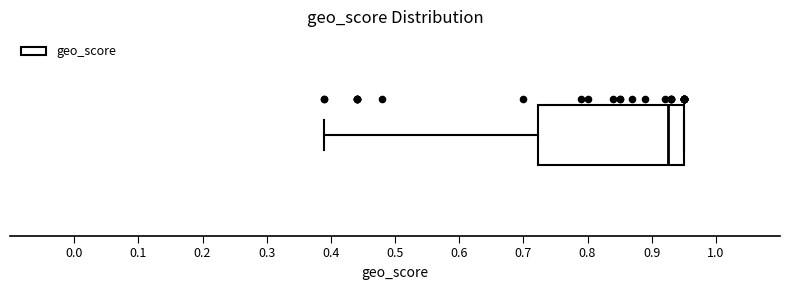

Transcribe this box plot: give where the median line is, the range the box spans, and where the two whiskers end, as read against the x-axis. The values are not printed on the chart, so give them approximately, as read against the axis.

median 0.93, box 0.72 to 0.95, whiskers 0.39 to 0.95